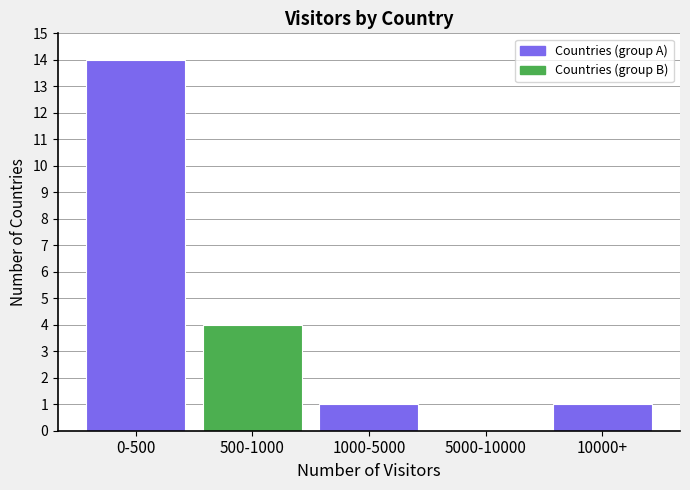

Reading left to right, transcribe all the data shown in this chart.

0-500=14	500-1000=4	1000-5000=1	5000-10000=0	10000+=1